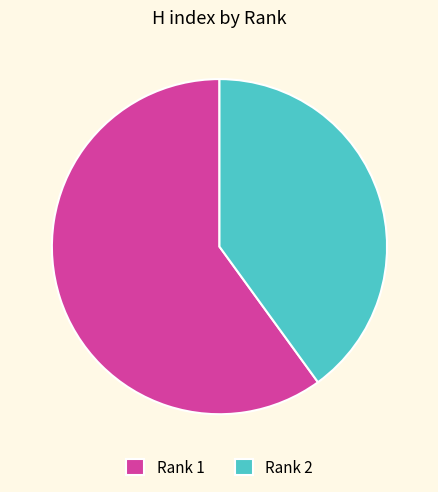

Rank the categories by value from highest to lowest.

Rank 1, Rank 2